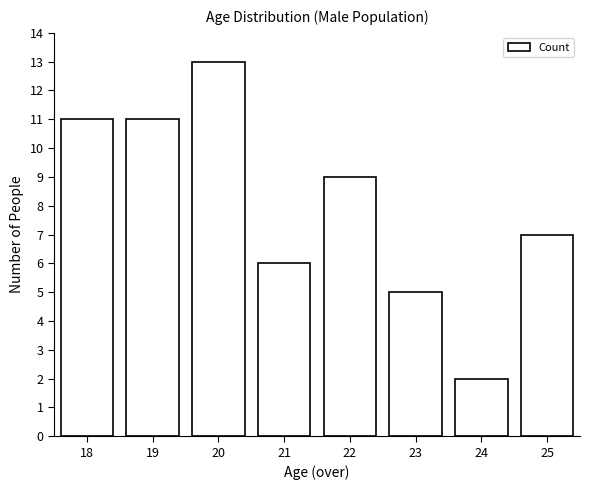

Reading left to right, extract all data points from this chart.

18=11	19=11	20=13	21=6	22=9	23=5	24=2	25=7